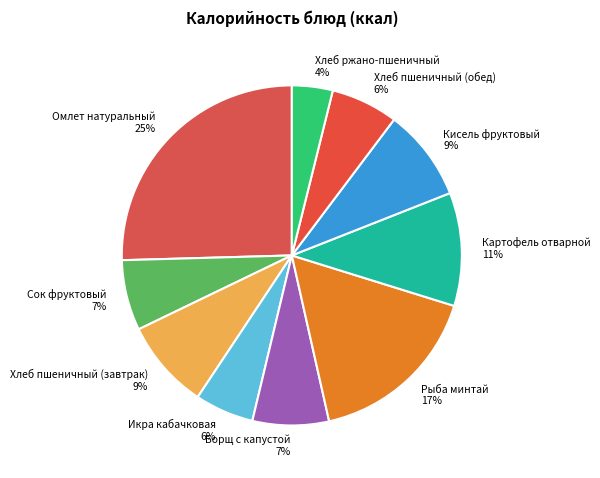

Which category has the smallest portion of the pie?

Хлеб ржано-пшеничный